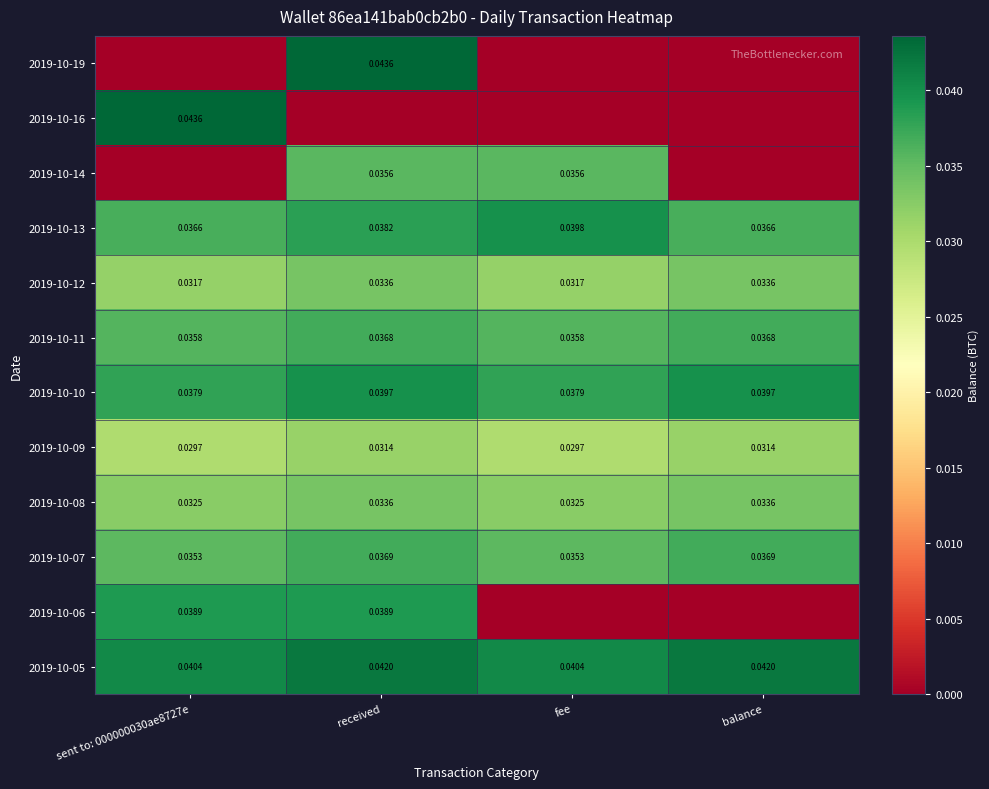

How many series are shown in this chart?

12